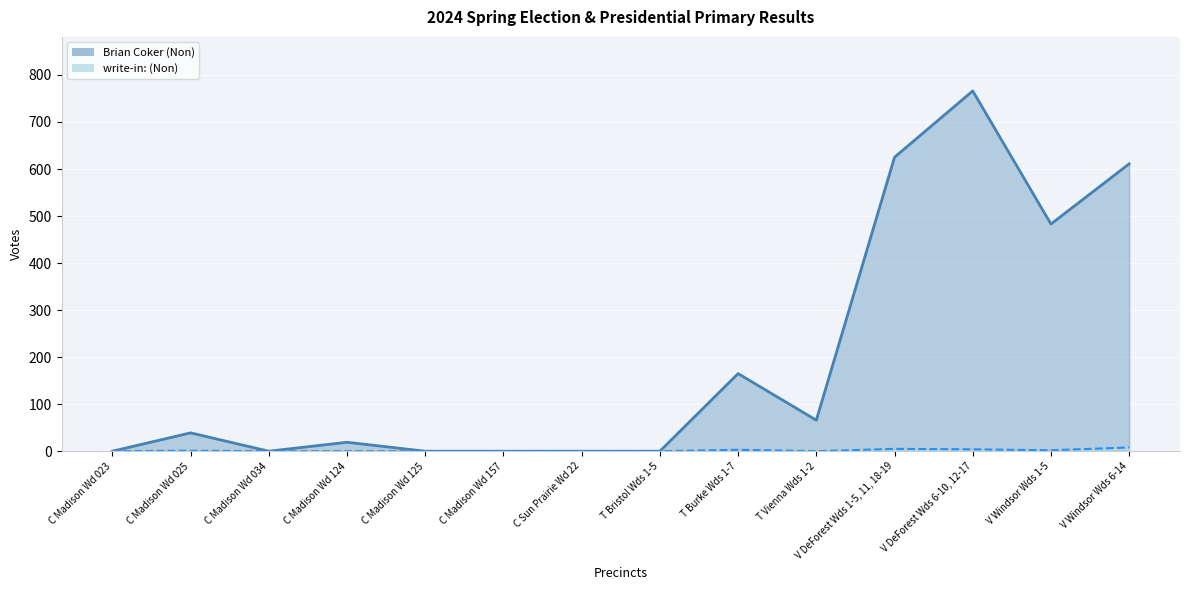

The value of Brian Coker (Non) at V Windsor Wds 1-5 is 483. True or false?

True